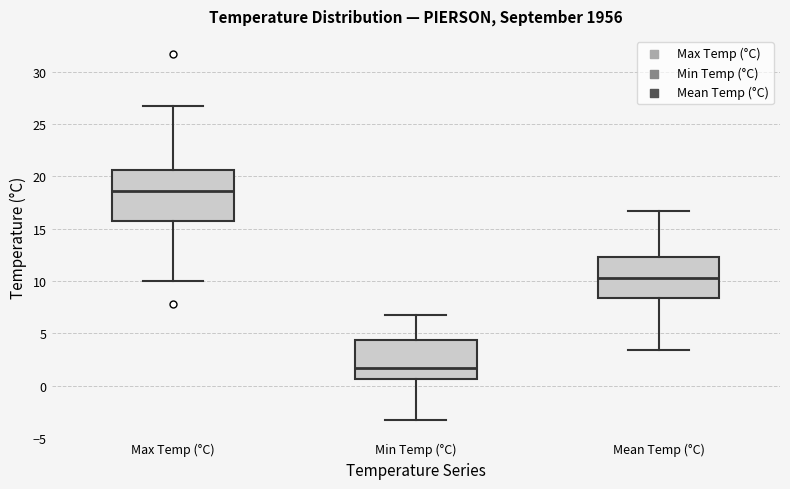

Which box has the lowest median line?

Min Temp (°C)